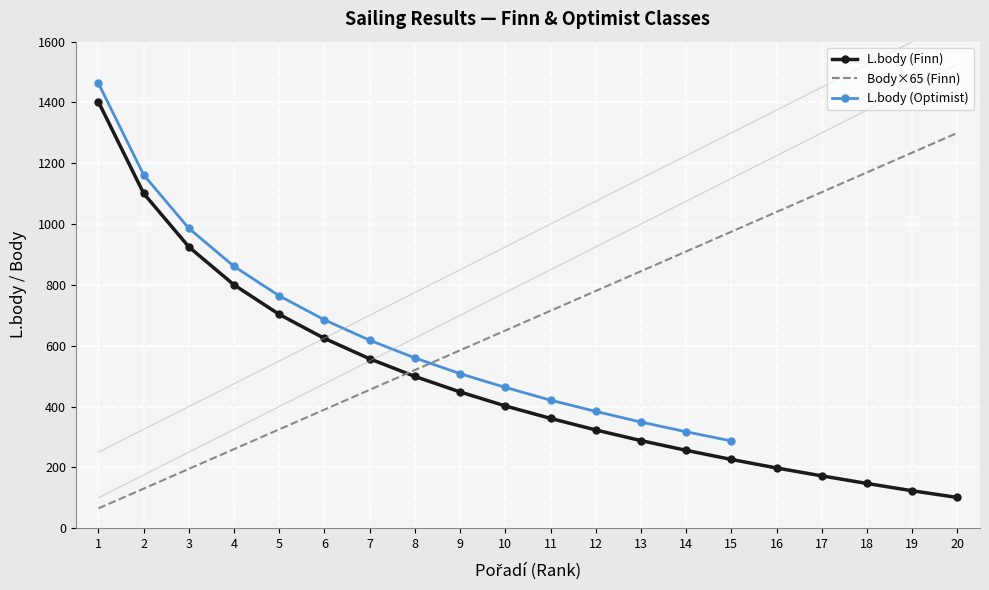

Is this an area chart (filled region under the line)?

No